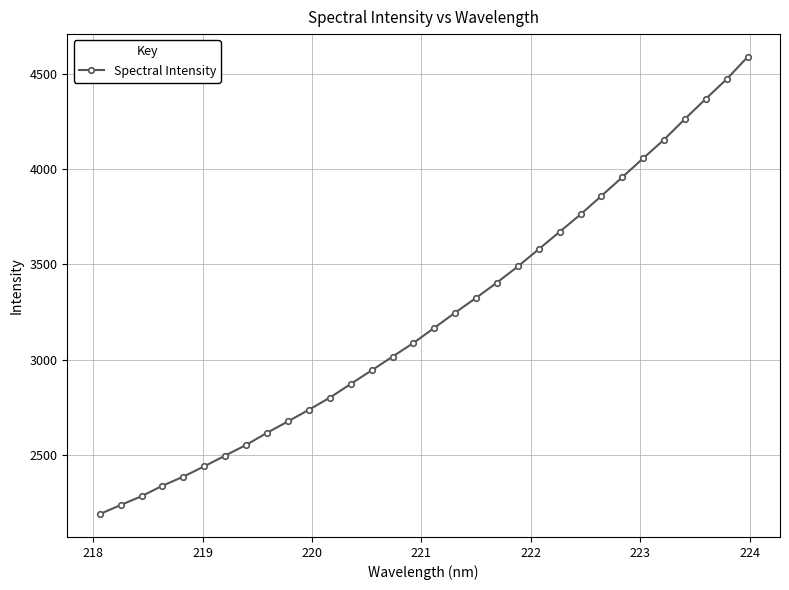

What is the average value?

3219.6